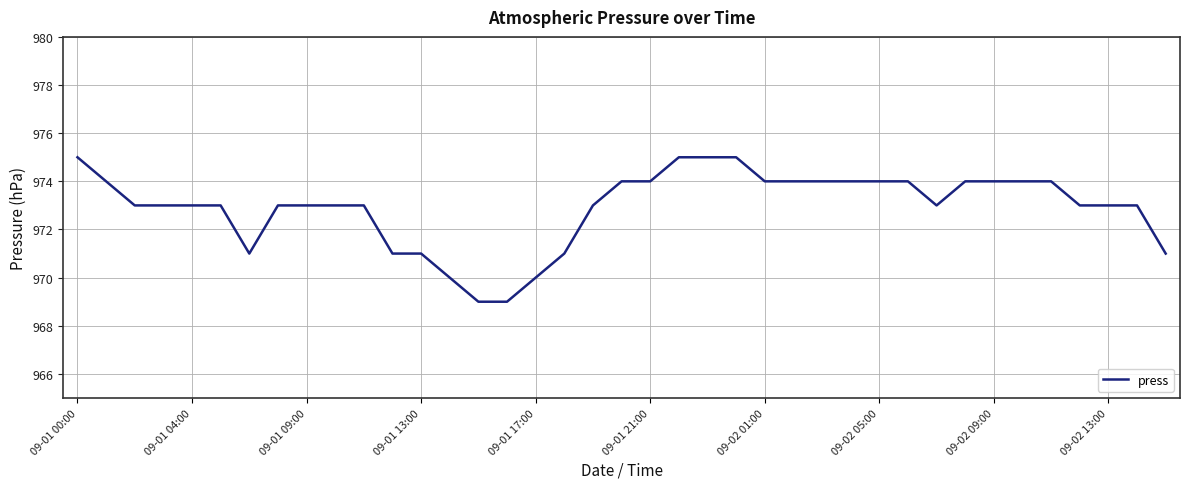

What is the maximum value shown in the chart?

975